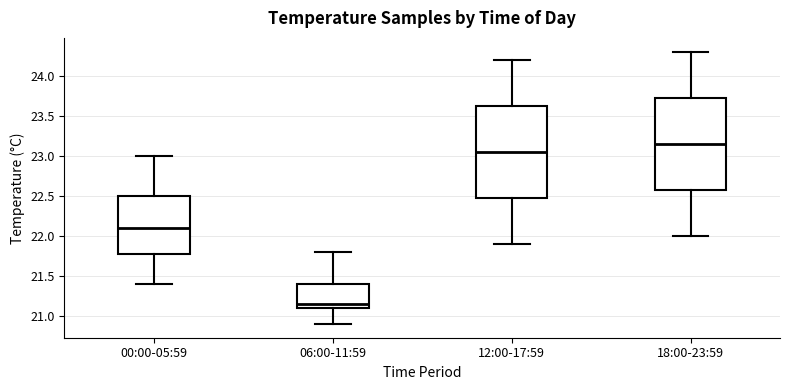

Reading left to right, transcribe this box plot: for each box, give where its median line is, the range the box spans, and where its two whiskers end, as read against the y-axis. The values are not printed on the chart, so give them approximately, as read against the axis.

00:00-05:59: median 22.10, box 21.80 to 22.50, whiskers 21.40 to 23.00
06:00-11:59: median 21.15, box 21.10 to 21.40, whiskers 20.90 to 21.80
12:00-17:59: median 23.05, box 22.50 to 23.65, whiskers 21.90 to 24.20
18:00-23:59: median 23.15, box 22.60 to 23.75, whiskers 22.00 to 24.30